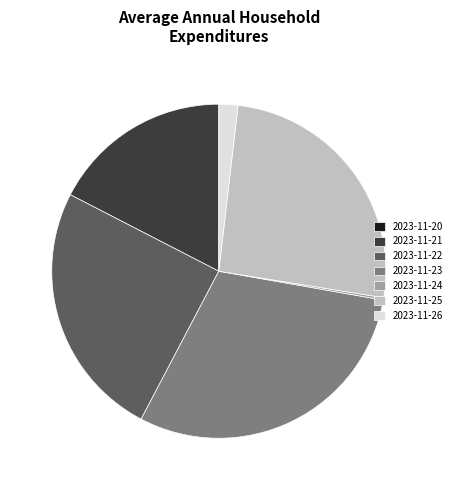

Do 2023-11-26 and 2023-11-25 together represent more than half of the pie?

No